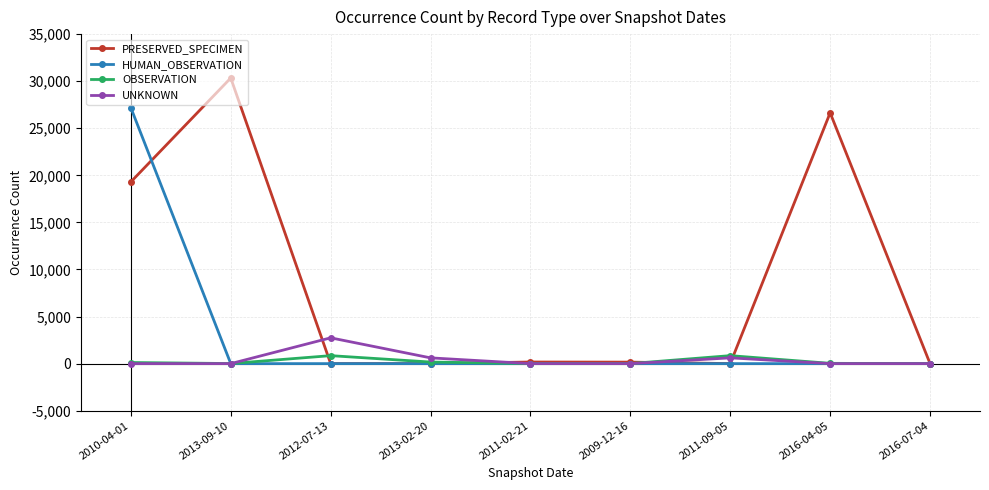

True or false: PRESERVED_SPECIMEN has more than 1 points higher than both neighbors.

True